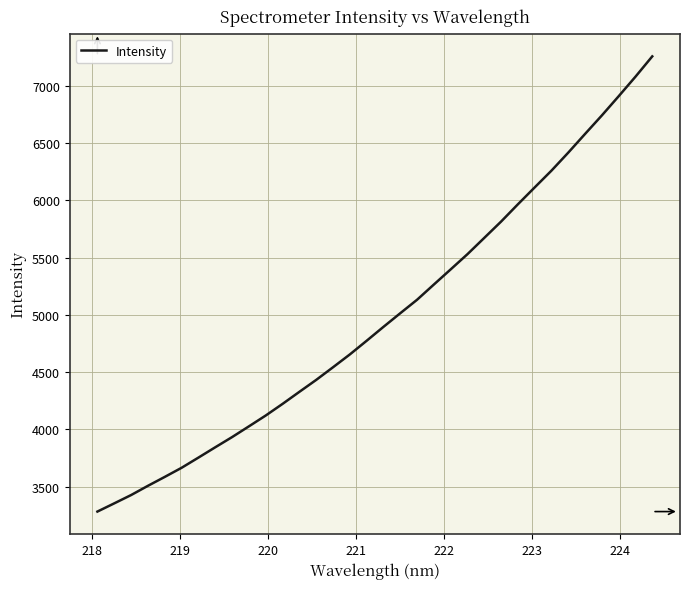

What is the difference between the maximum and minimum values?

3976.2